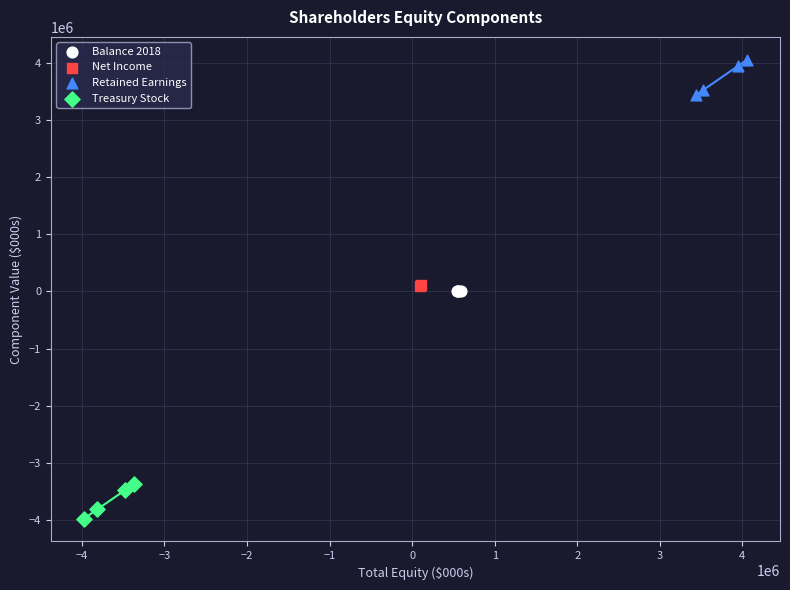

What are all the series names shown in the legend?

Balance 2018, Net Income, Retained Earnings, Treasury Stock